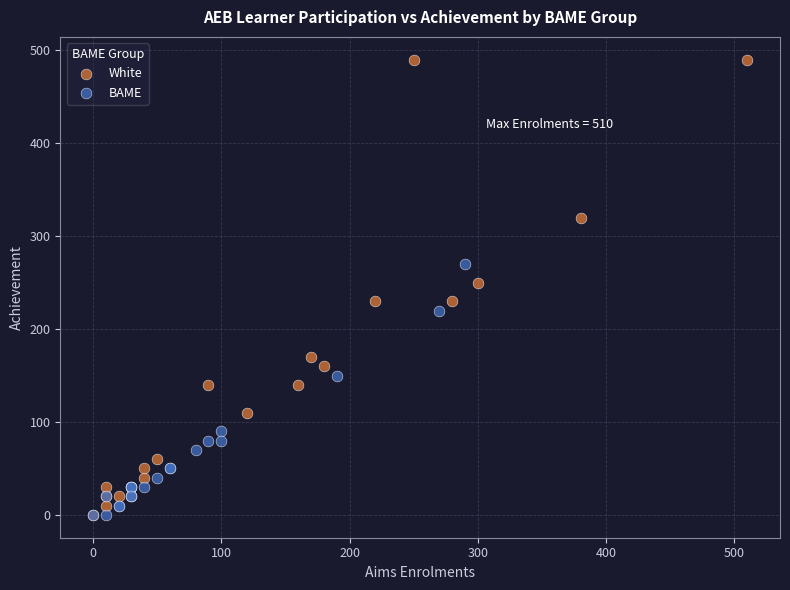

What are all the series names shown in the legend?

White, BAME